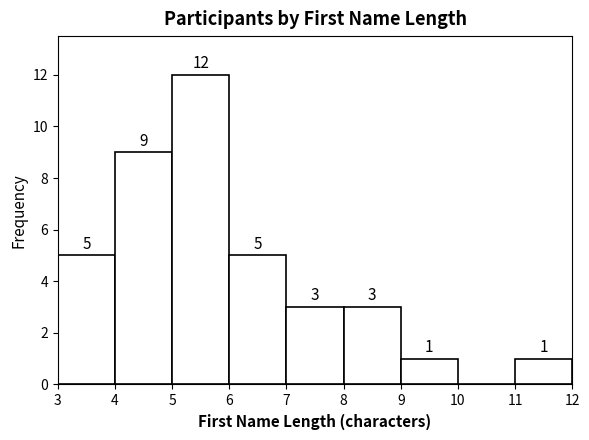

Over which range of the x-axis is the bar tallest?

5 to 6